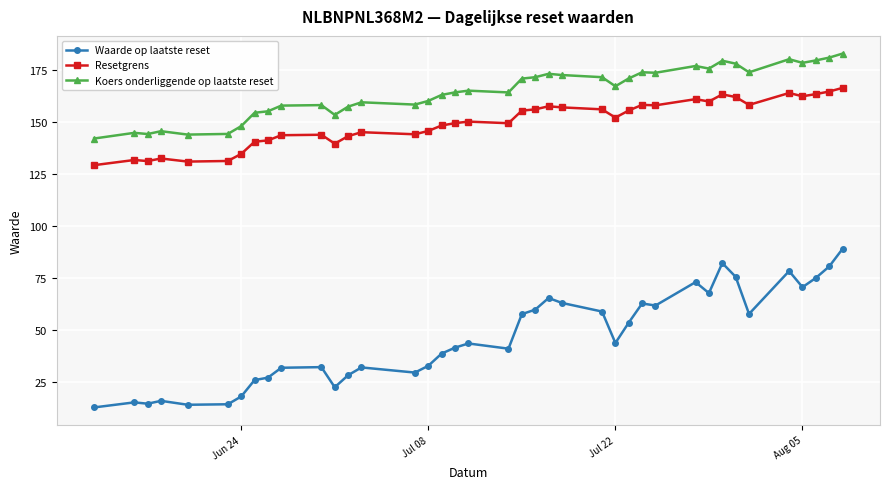

What is the minimum value shown in the chart?

13.0